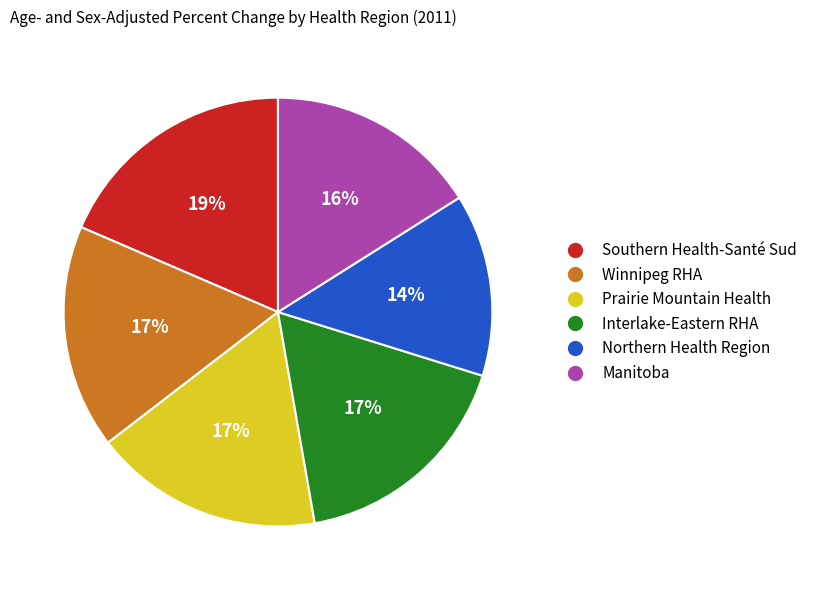

Approximately how many times larger is the value at Southern Health-Santé Sud compared to Interlake-Eastern RHA?

1.1